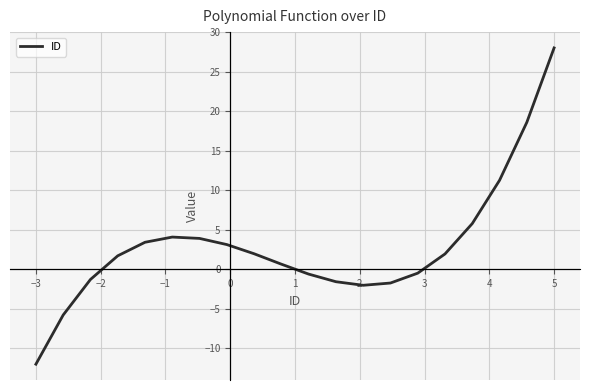

What is the difference between the maximum and minimum values?

40.0